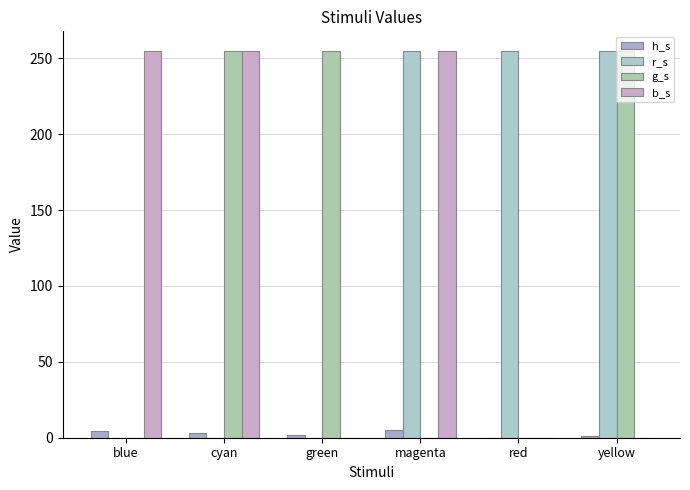

Are the bars grouped side by side (vs. stacked)?

Yes